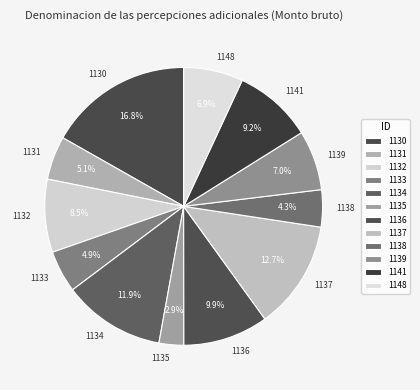

To the nearest percent, what is the combined percentage of 1135 and 1138?

7%